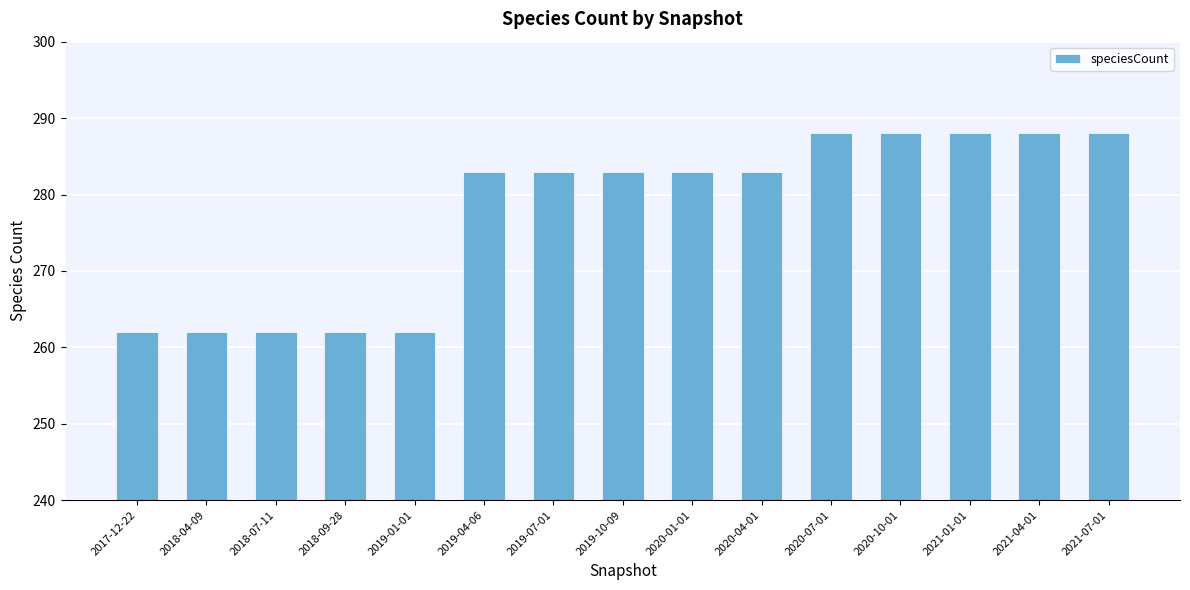

True or false: the data shows 288 at 2020-07-01.

True